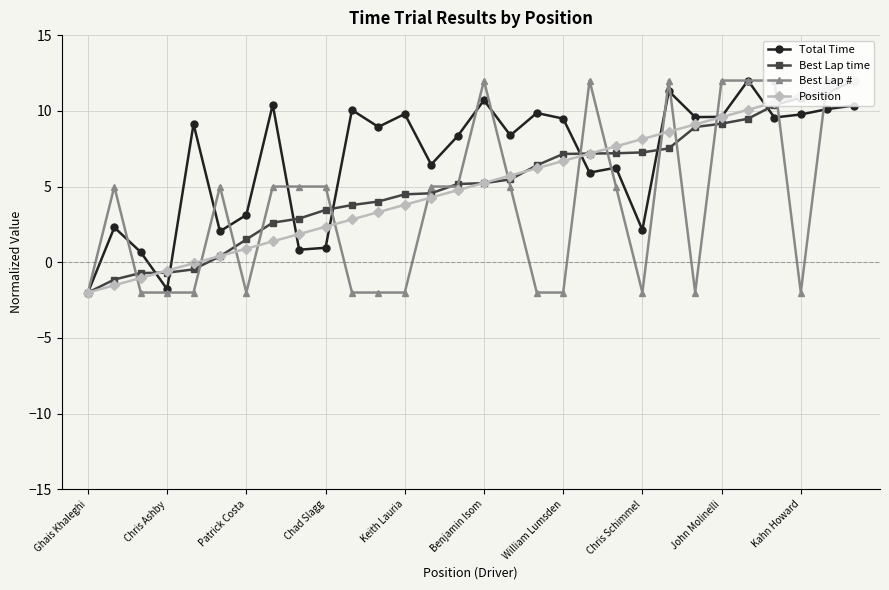

Which series has the largest total across all categories?

Total Time